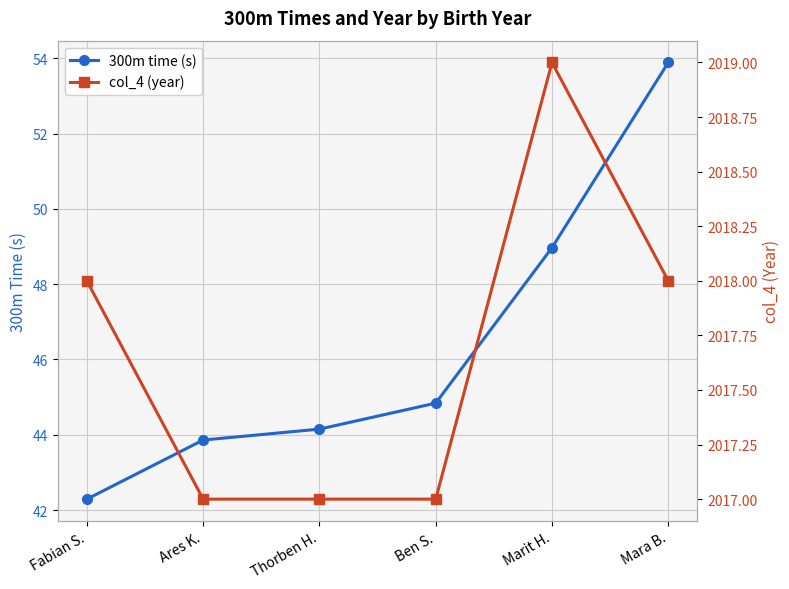

What are all the series names shown in the legend?

300m time (s), col_4 (year)